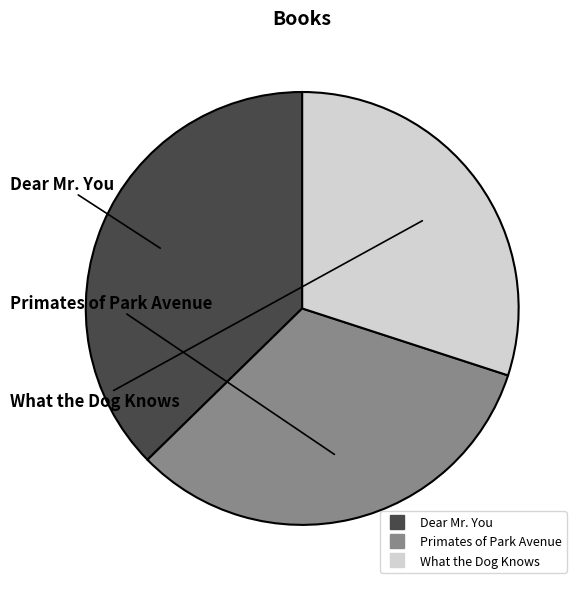

Is the sum of Primates of Park Avenue and What the Dog Knows greater than half?

Yes